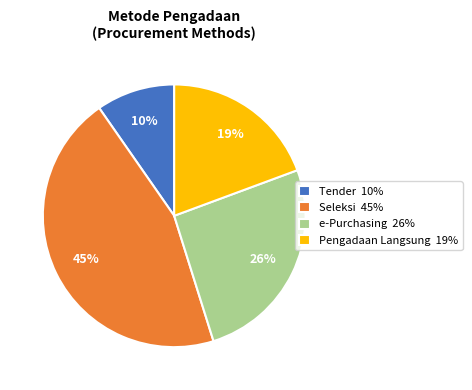

Rank the categories by value from highest to lowest.

Seleksi 45%, e-Purchasing 26%, Pengadaan Langsung 19%, Tender 10%